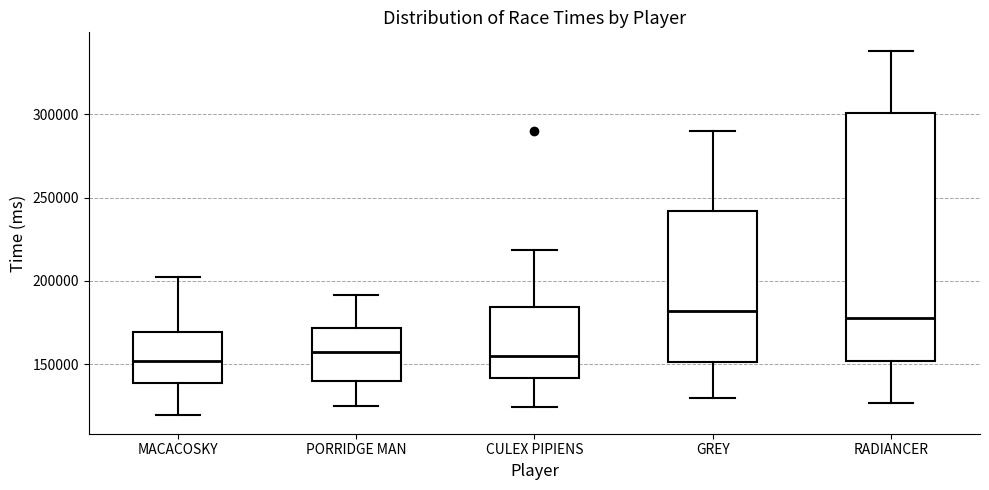

Reading left to right, transcribe this box plot: for each box, give where its median line is, the range the box spans, and where its two whiskers end, as read against the y-axis. The values are not printed on the chart, so give them approximately, as read against the axis.

MACACOSKY: median 150000, box 140000 to 170000, whiskers 120000 to 200000
PORRIDGE MAN: median 155000, box 140000 to 170000, whiskers 125000 to 190000
CULEX PIPIENS: median 155000, box 140000 to 185000, whiskers 125000 to 220000
GREY: median 180000, box 150000 to 240000, whiskers 130000 to 290000
RADIANCER: median 175000, box 150000 to 300000, whiskers 125000 to 340000